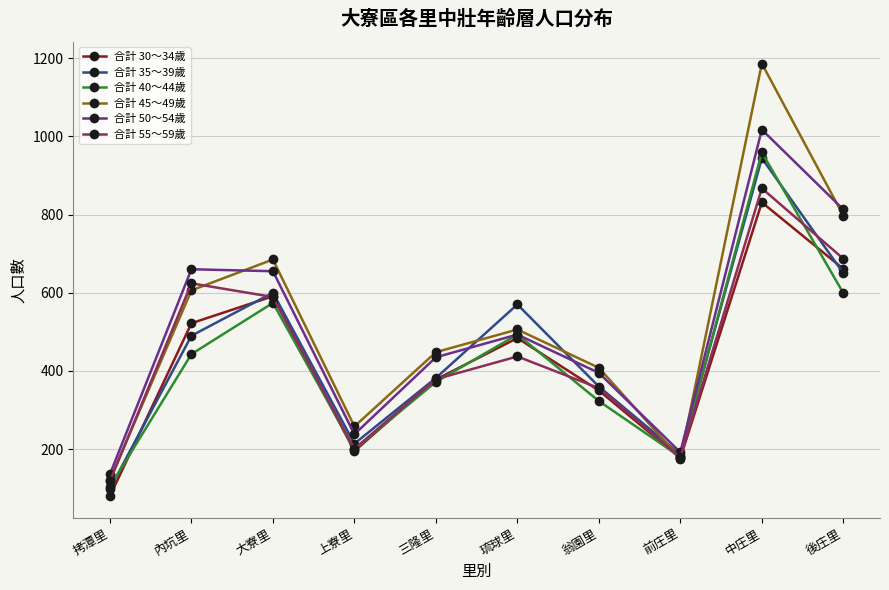

Reading left to right, transcribe all the data shown in this chart.

合計 30～34歲: 拷潭里=80	內坑里=522	大寮里=591	上寮里=195	三隆里=378	琉球里=484	翁園里=350	前庄里=177	中庄里=831	後庄里=661
合計 35～39歲: 拷潭里=99	內坑里=490	大寮里=600	上寮里=214	三隆里=382	琉球里=570	翁園里=360	前庄里=186	中庄里=944	後庄里=650
合計 40～44歲: 拷潭里=104	內坑里=443	大寮里=574	上寮里=200	三隆里=372	琉球里=493	翁園里=323	前庄里=180	中庄里=959	後庄里=599
合計 45～49歲: 拷潭里=122	內坑里=606	大寮里=685	上寮里=258	三隆里=448	琉球里=506	翁園里=408	前庄里=176	中庄里=1186	後庄里=797
合計 50～54歲: 拷潭里=136	內坑里=660	大寮里=655	上寮里=238	三隆里=435	琉球里=493	翁園里=395	前庄里=192	中庄里=1017	後庄里=813
合計 55～59歲: 拷潭里=118	內坑里=624	大寮里=589	上寮里=201	三隆里=379	琉球里=437	翁園里=356	前庄里=179	中庄里=867	後庄里=687